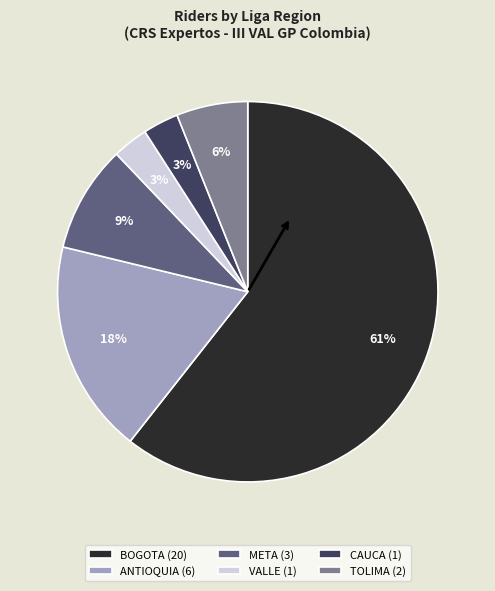

To the nearest percent, what percentage of the pie is ANTIOQUIA (6)?

18%